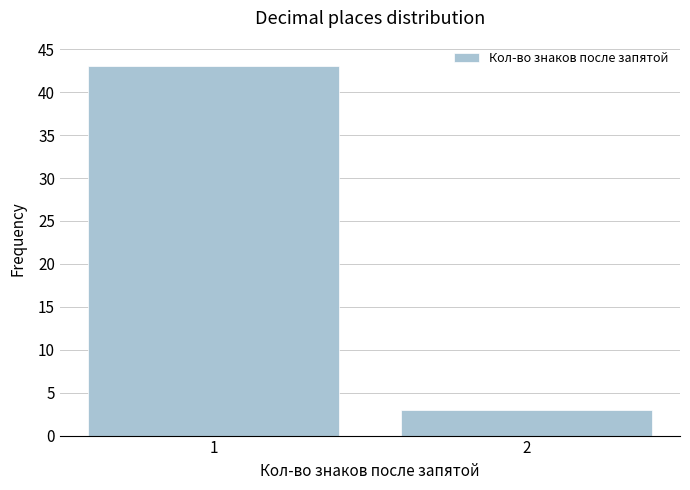

Reading left to right, extract all data points from this chart.

43	3